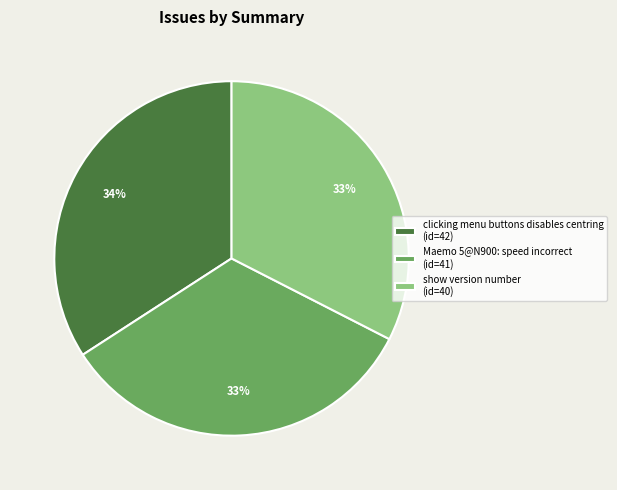

Count the number of slices in the pie.

3